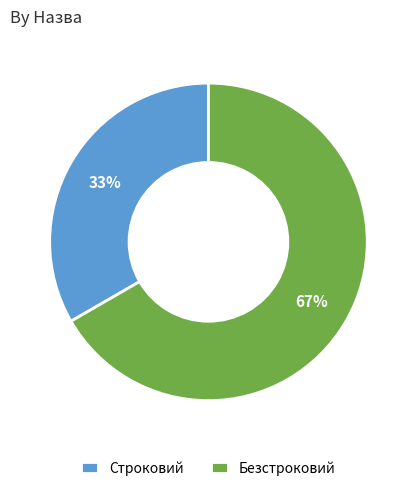

The Безстроковий slice represents 67% of the pie. True or false?

True